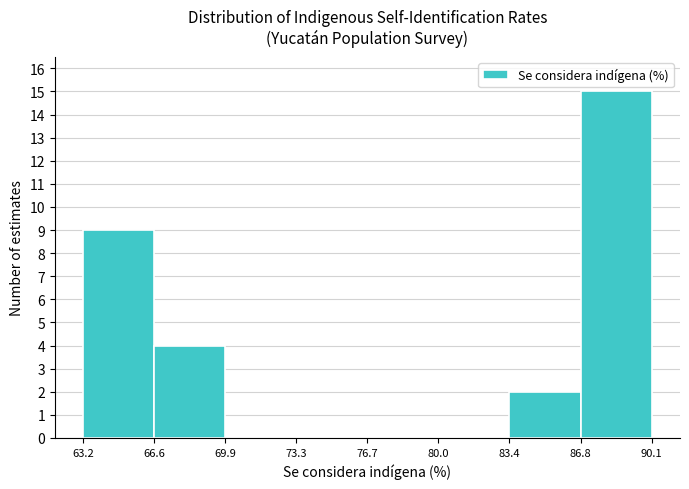

Which range on the x-axis has the tallest bar?

86.8 to 90.1